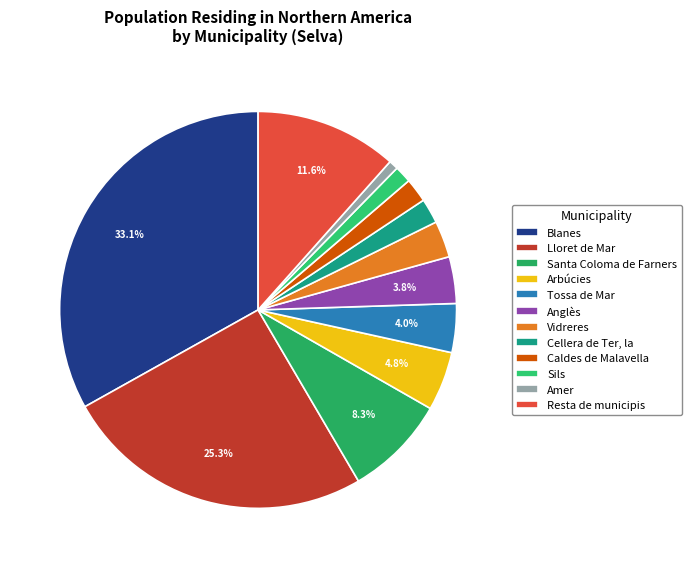

How many segments does this pie chart have?

12